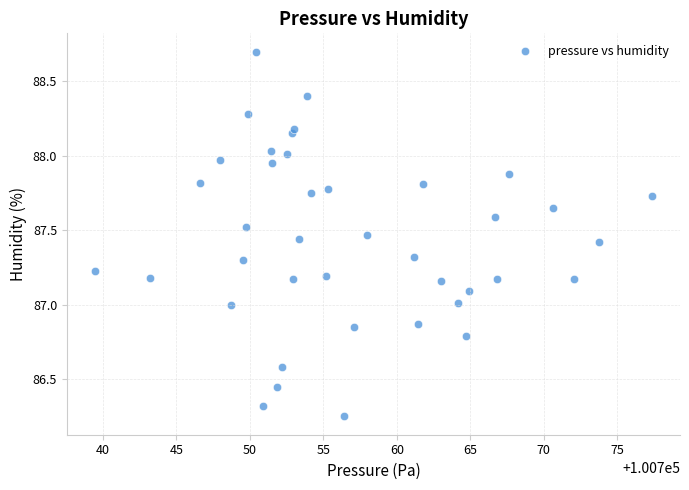

How many data points are displayed?

40